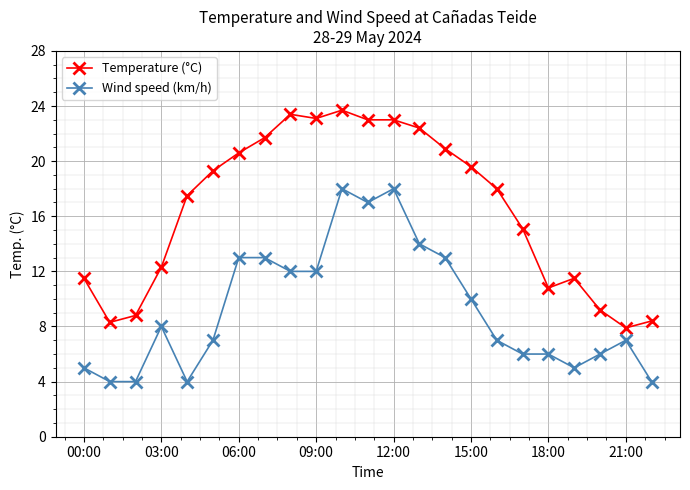

Which series has the largest range (max minus min)?

Temperature (°C)